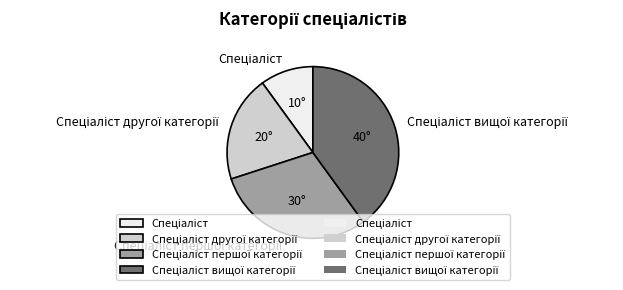

Count the number of slices in the pie.

4